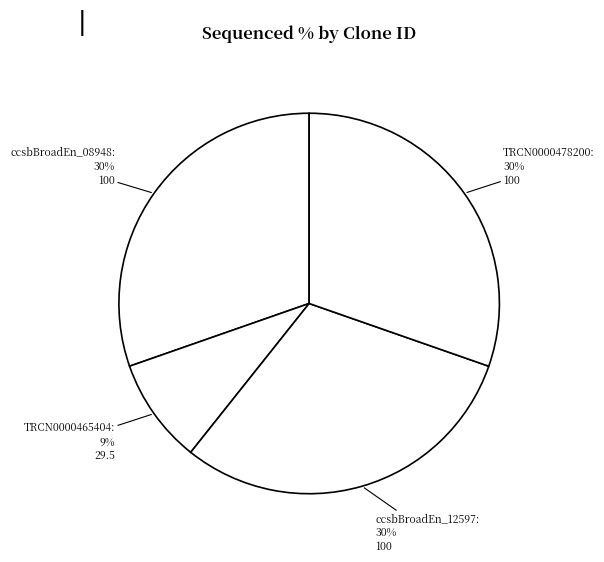

How many slices are in this pie chart?

4